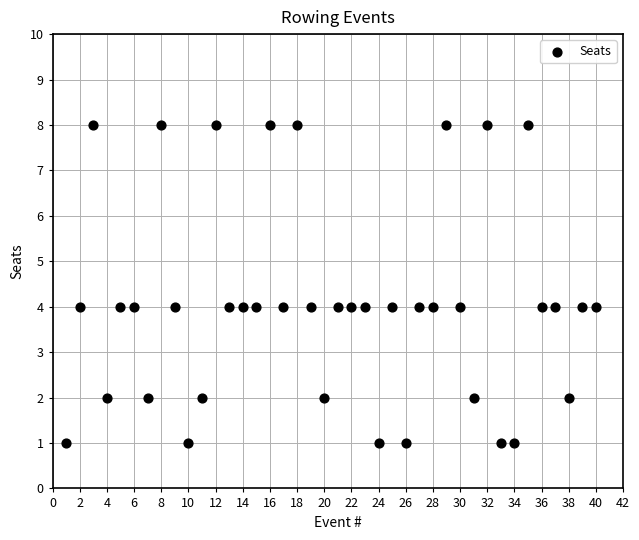

What is the range of X values (max minus min)?

39